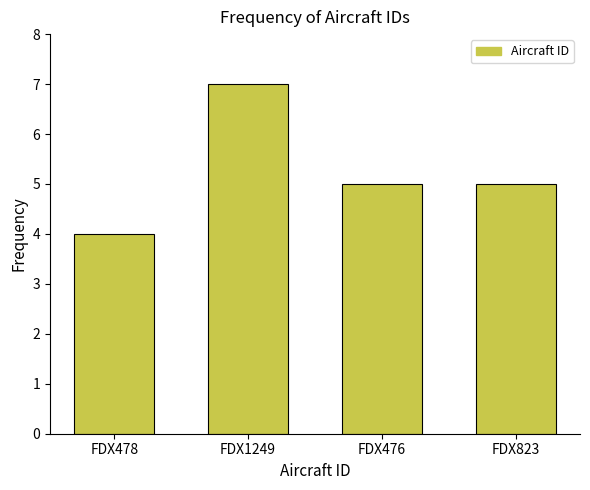

Reading left to right, list all the values displayed in this chart.

4	7	5	5